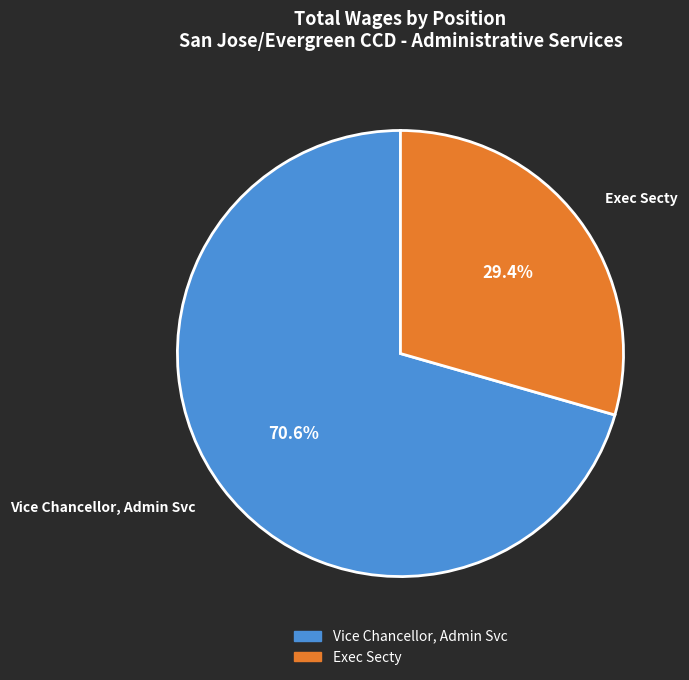

Between Exec Secty and Vice Chancellor, Admin Svc, which is larger?

Vice Chancellor, Admin Svc